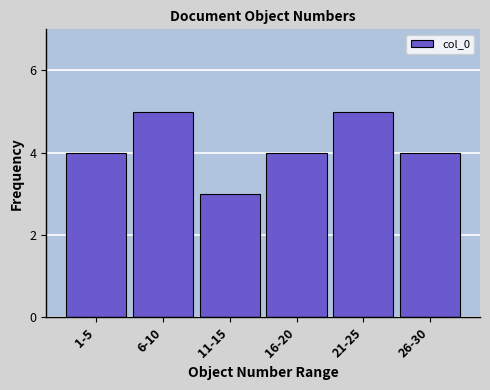

Reading left to right, extract all data points from this chart.

1-5=4	6-10=5	11-15=3	16-20=4	21-25=5	26-30=4